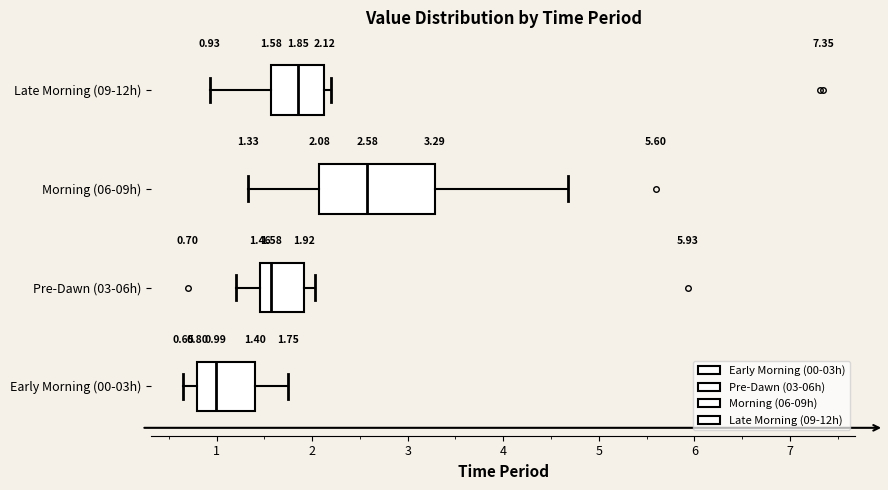

Which box is the widest, from its left edge to its right edge?

Morning (06-09h)